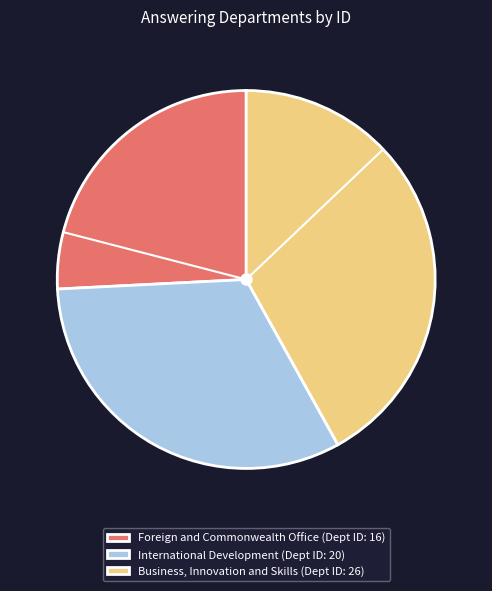

Which category has the smallest portion of the pie?

Foreign and Commonwealth Office